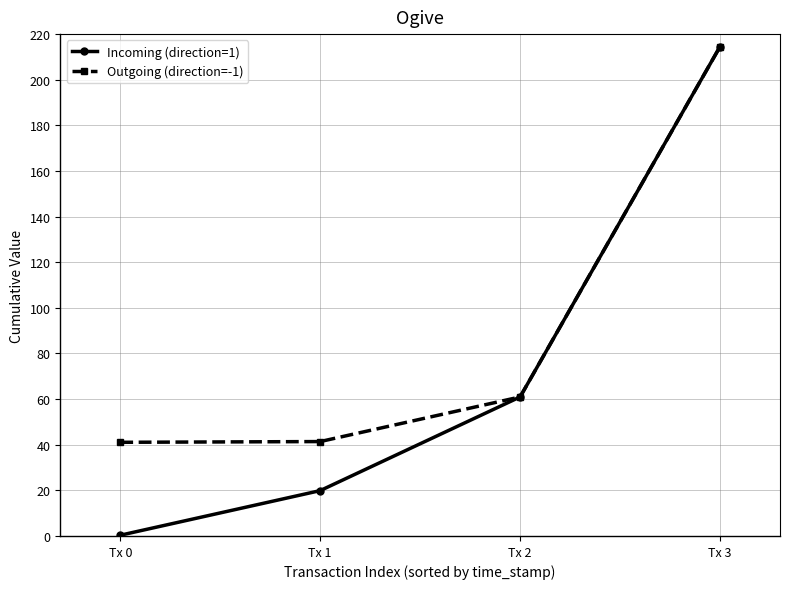

How many times do Incoming (direction=1) and Outgoing (direction=-1) cross each other?

1